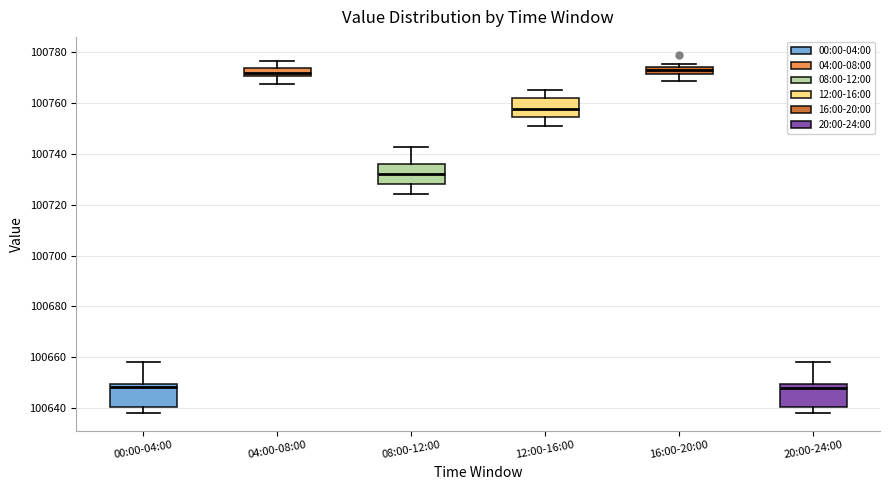

Where is the lower edge of the box for 08:00-12:00 on the y-axis? The values are not printed on the chart, so give them approximately, as read against the axis.

100728